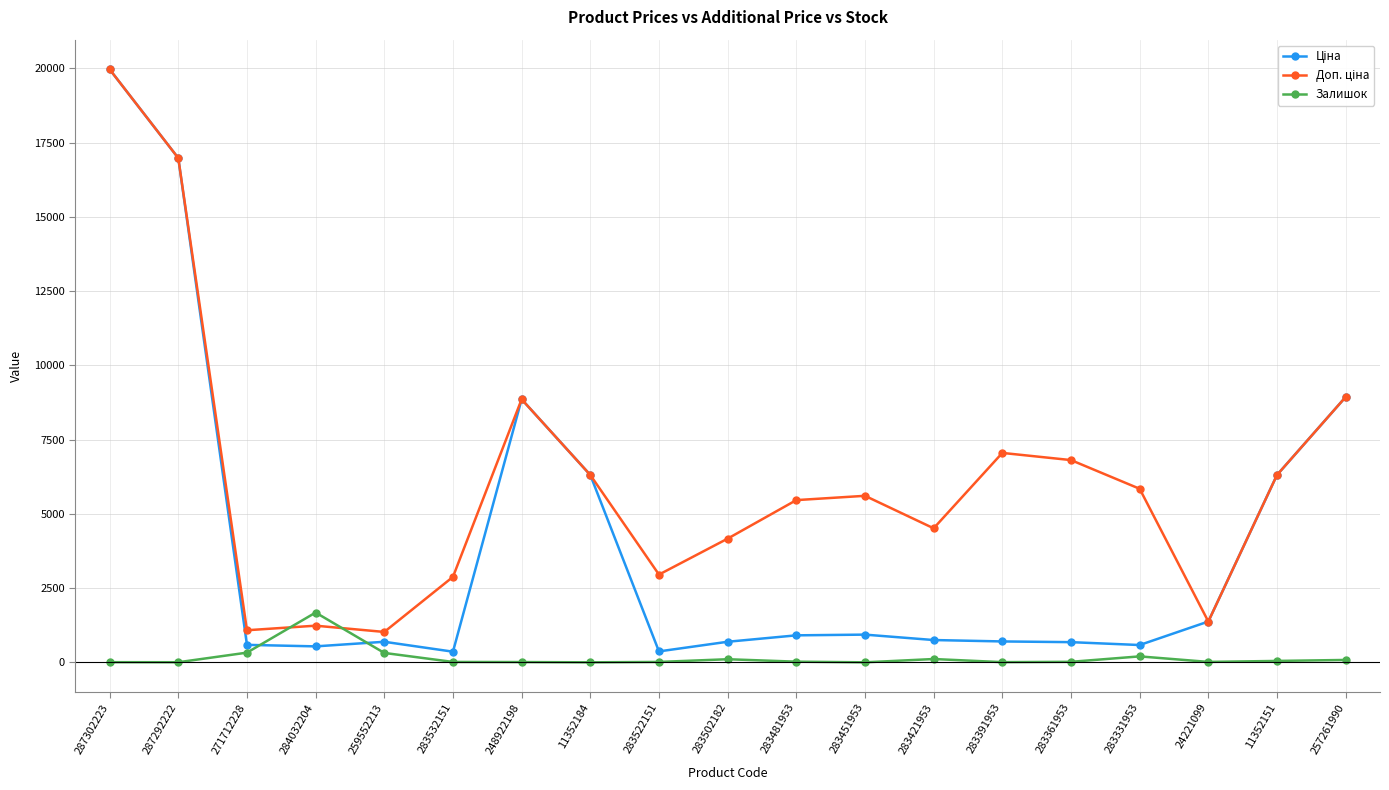

What is the label of the 10th point from the left?

283502182